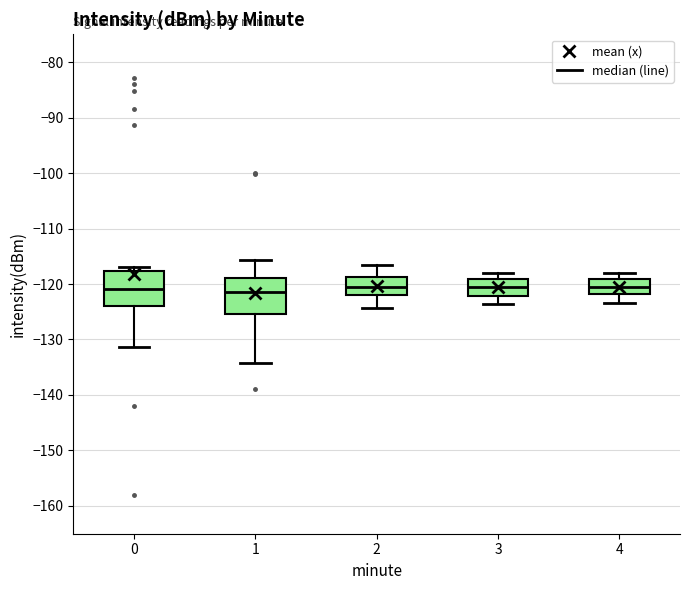

Where is the upper edge of the box at x = 0 on the y-axis? The values are not printed on the chart, so give them approximately, as read against the axis.

-118